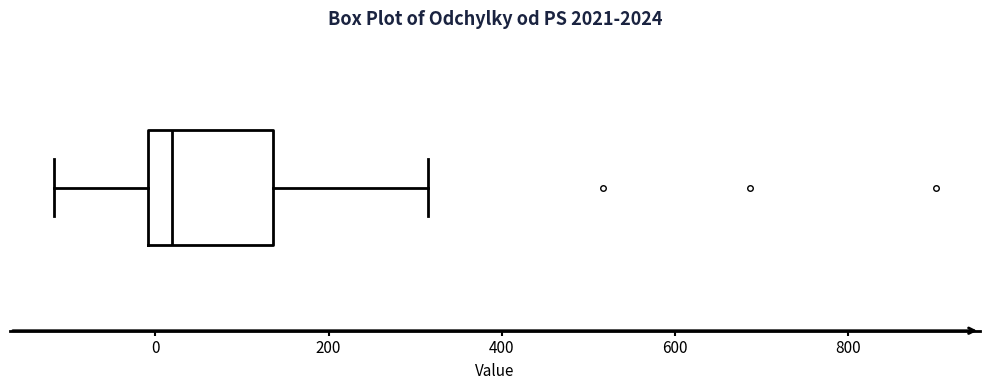

Where does the right whisker of the box end on the x-axis? The values are not printed on the chart, so give them approximately, as read against the axis.

320